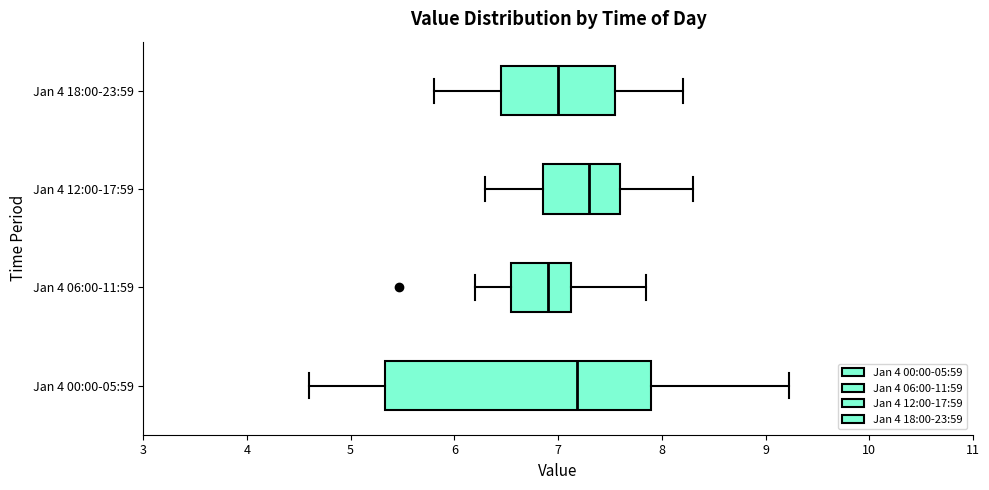

Comparing the boxes themselves (not the whiskers), which one is the widest?

Jan 4 00:00-05:59